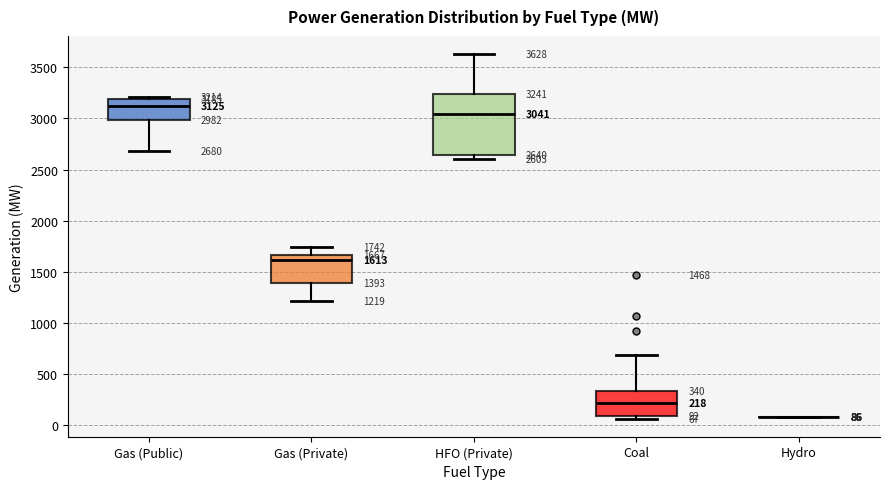

Which box is the tallest, from its lower edge to its upper edge?

HFO (Private)